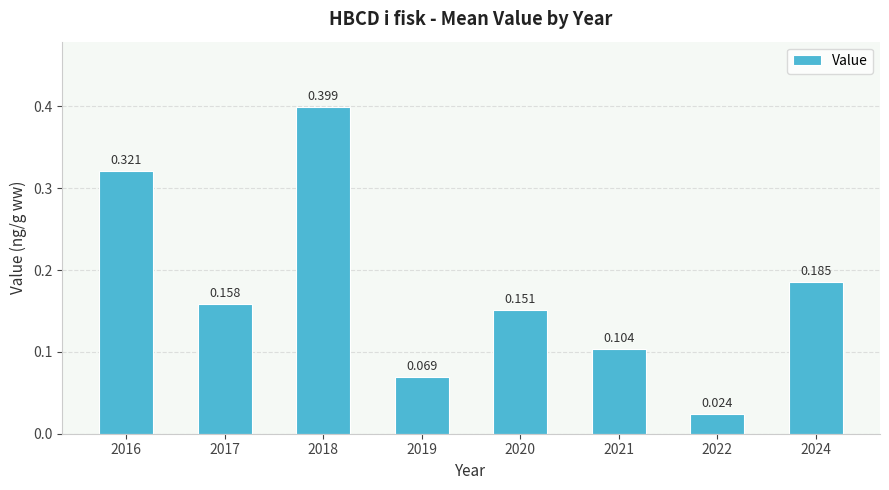

Rank the categories by value from highest to lowest.

2018, 2016, 2024, 2017, 2020, 2021, 2019, 2022